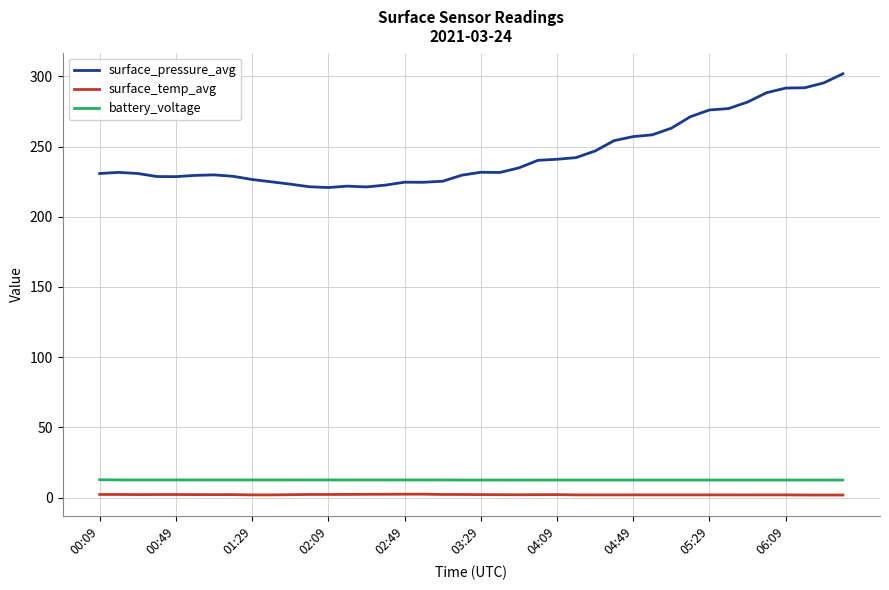

What is the difference between the maximum and minimum values in the surface_pressure_avg series?

81.0